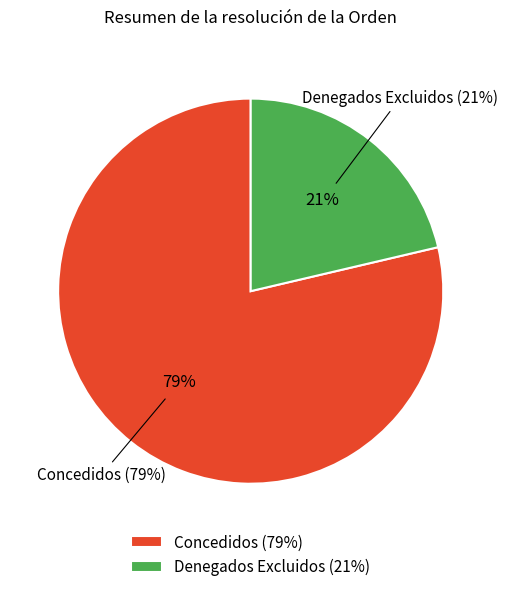

Which category has the biggest portion of the pie?

Concedidos